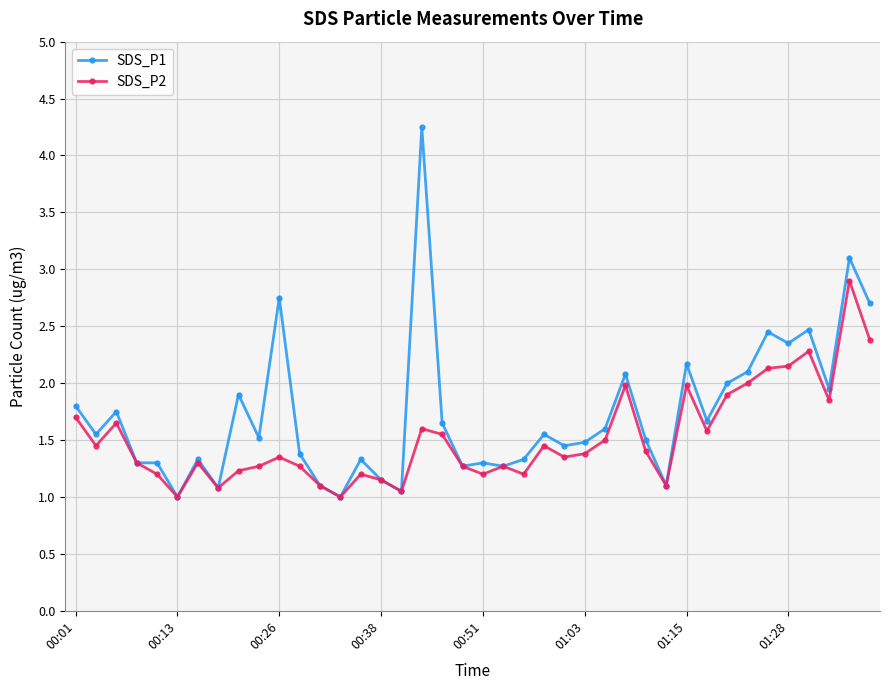

Which series has the widest spread of values?

SDS_P1